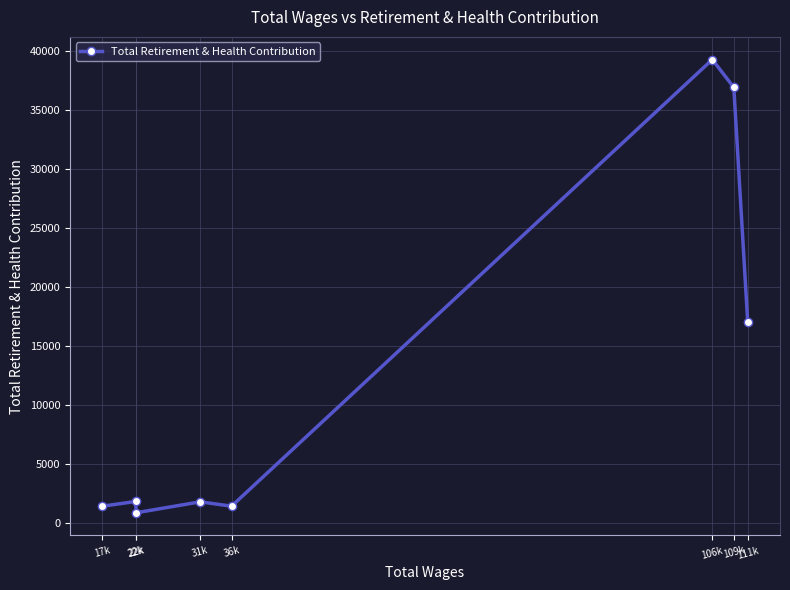

How many lines are shown in the chart?

1